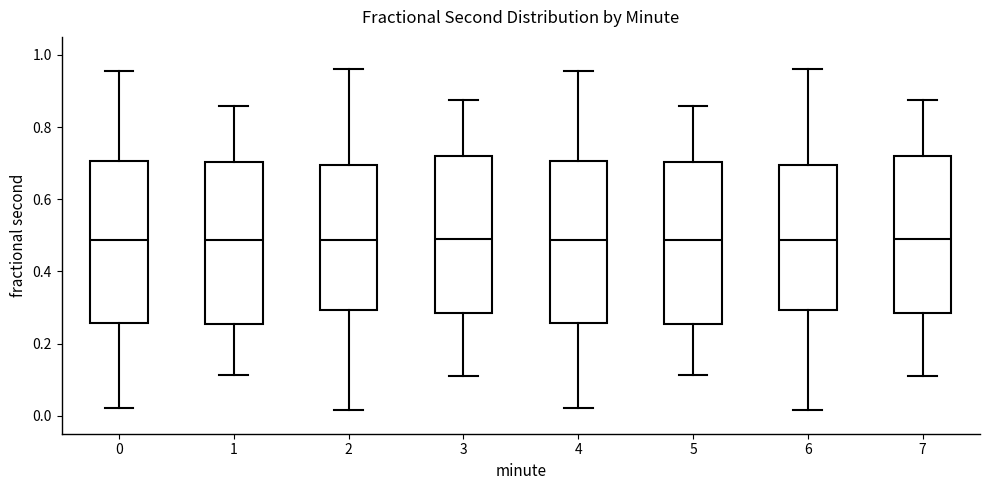

Where is the upper edge of the box at x = 4 on the y-axis? The values are not printed on the chart, so give them approximately, as read against the axis.

0.70